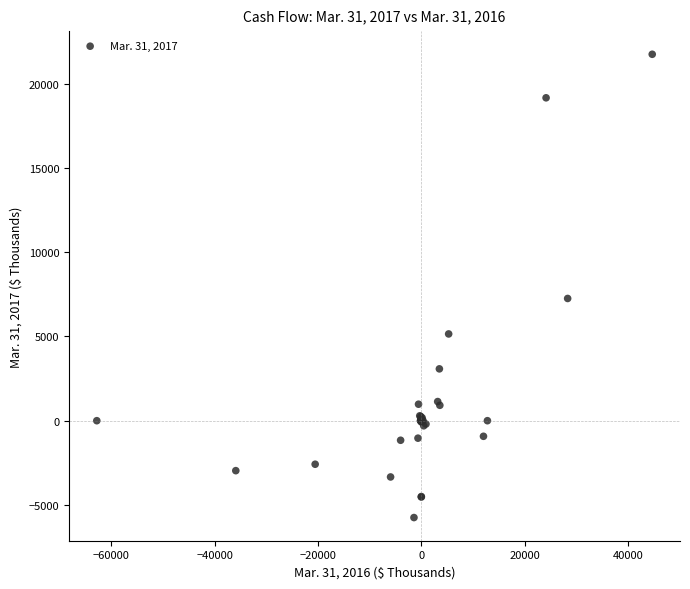

What Y value in the scatter plot is closest to 7994?

7250